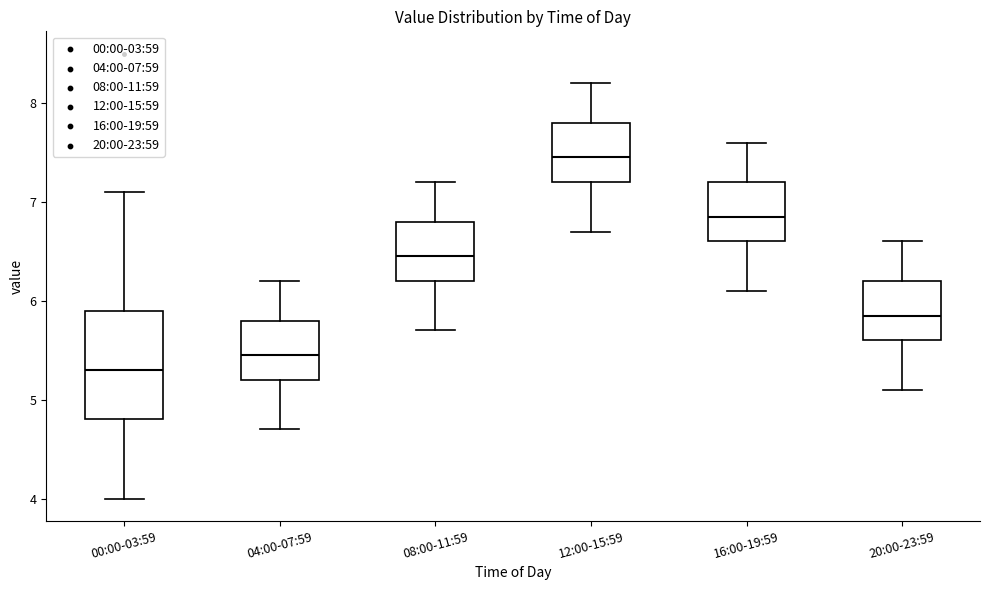

Reading left to right, read every box against the y-axis: the position of its median line, the range the box covers, and the ends of its whiskers. The values are not printed on the chart, so give them approximately, as read against the axis.

00:00-03:59: median 5.3, box 4.8 to 5.9, whiskers 4.0 to 7.1
04:00-07:59: median 5.5, box 5.2 to 5.8, whiskers 4.7 to 6.2
08:00-11:59: median 6.5, box 6.2 to 6.8, whiskers 5.7 to 7.2
12:00-15:59: median 7.5, box 7.2 to 7.8, whiskers 6.7 to 8.2
16:00-19:59: median 6.9, box 6.6 to 7.2, whiskers 6.1 to 7.6
20:00-23:59: median 5.9, box 5.6 to 6.2, whiskers 5.1 to 6.6